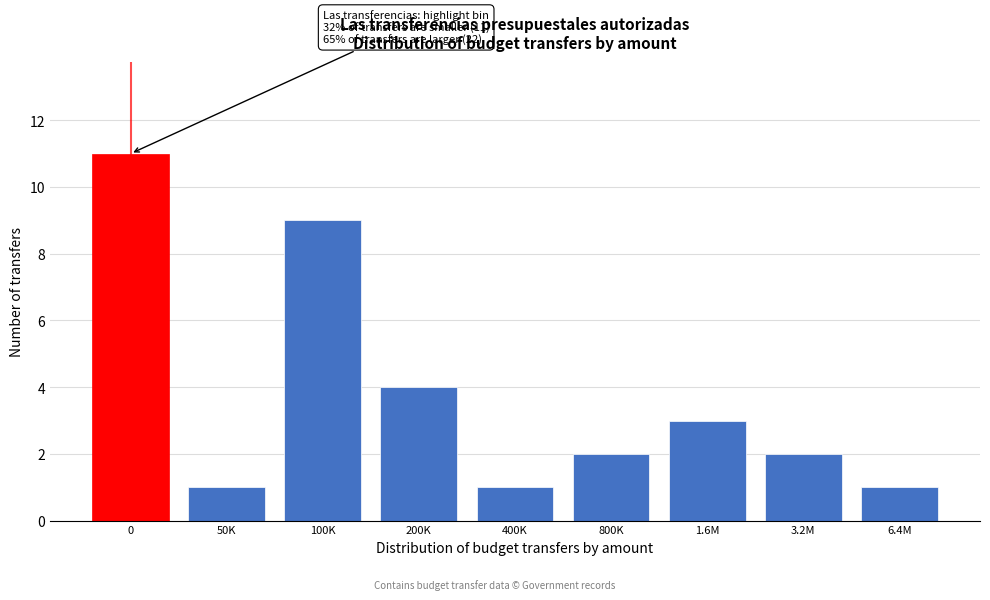

Reading right to left, transcribe all the data shown in this chart.

6.4M=1	3.2M=2	1.6M=3	800K=2	400K=1	200K=4	100K=9	50K=1	0=11